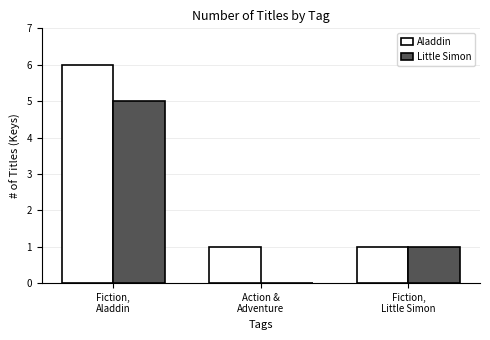

What are all the series names shown in the legend?

Aladdin, Little Simon